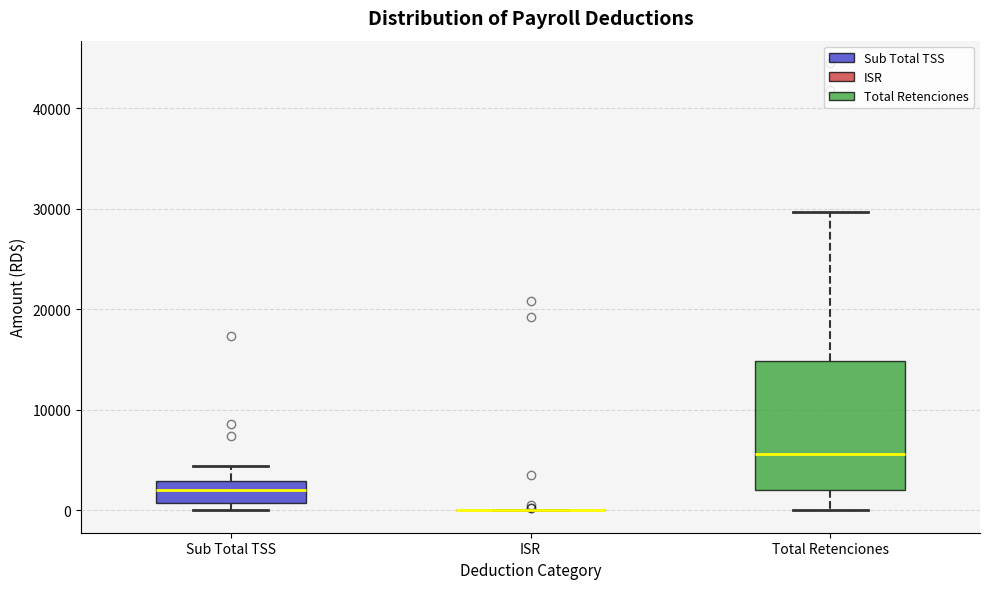

Which box is the tallest, from its lower edge to its upper edge?

Total Retenciones